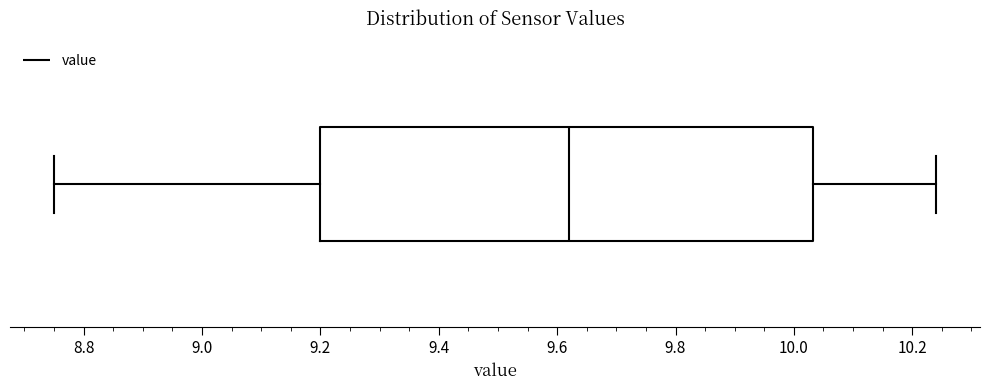

Where does the median line of the box sit on the x-axis? The values are not printed on the chart, so give them approximately, as read against the axis.

9.62